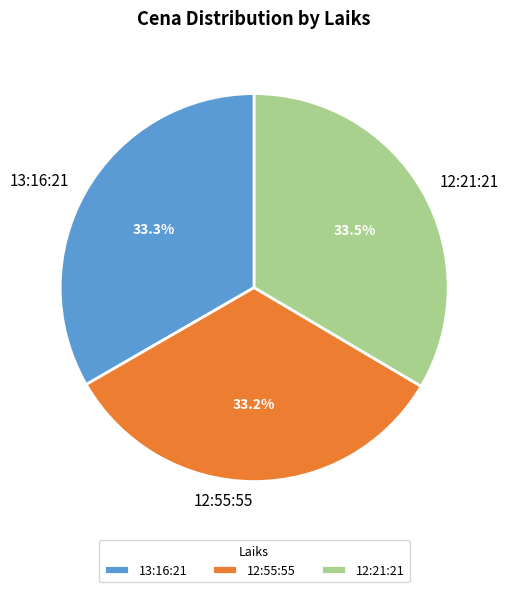

What is the ratio of the value at 12:55:55 to the value at 13:16:21?

1.0